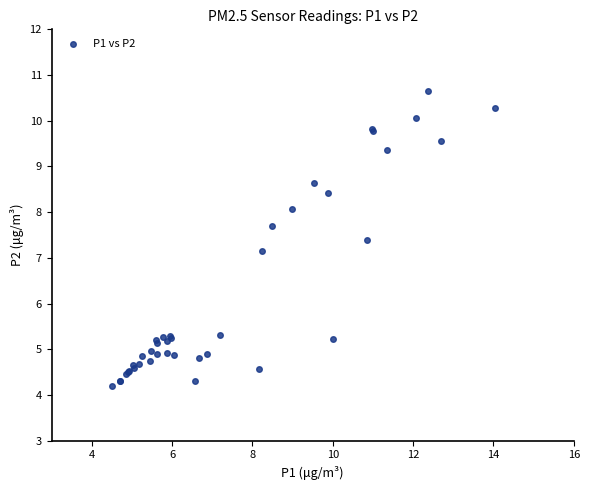

What Y value in the scatter plot is closest to 7?

7.2